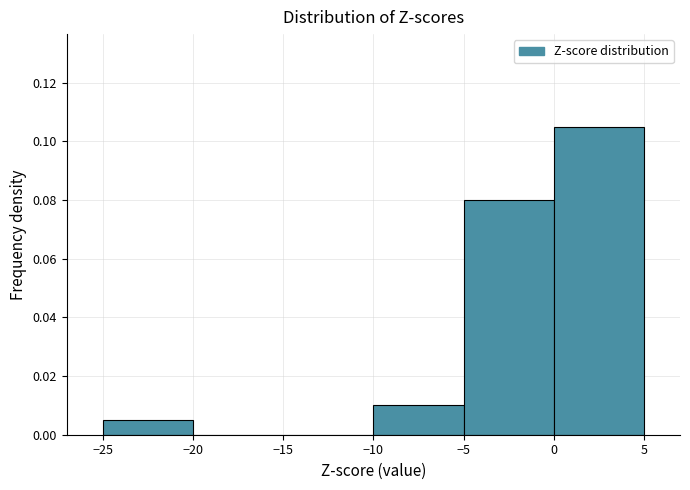

Reading left to right, list every bar in this chart as the range it spans on the x-axis followed by its height. The values are not printed on the chart, so give them approximately, as read against the axis.

-25 to -20: 0.006
-20 to -15: 0
-15 to -10: 0
-10 to -5: 0.010
-5 to 0: 0.080
0 to 5: 0.106